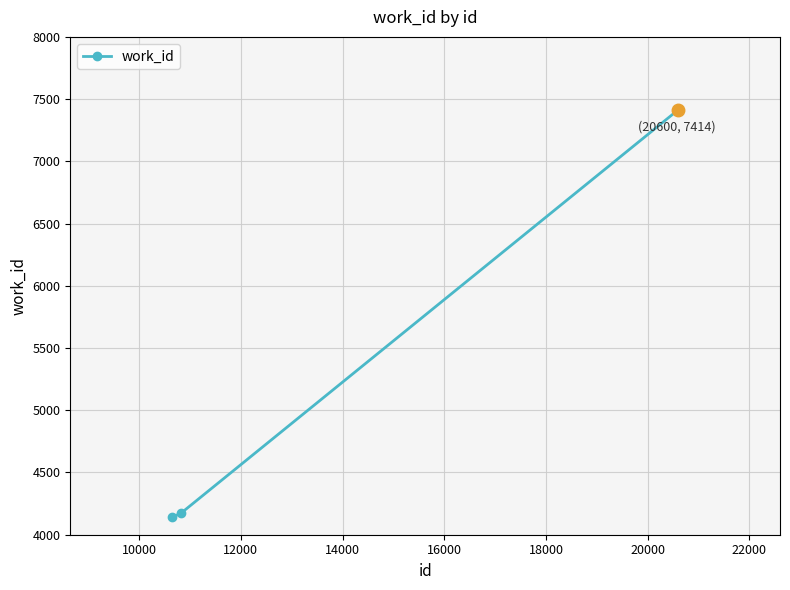

What is the average value?

5785